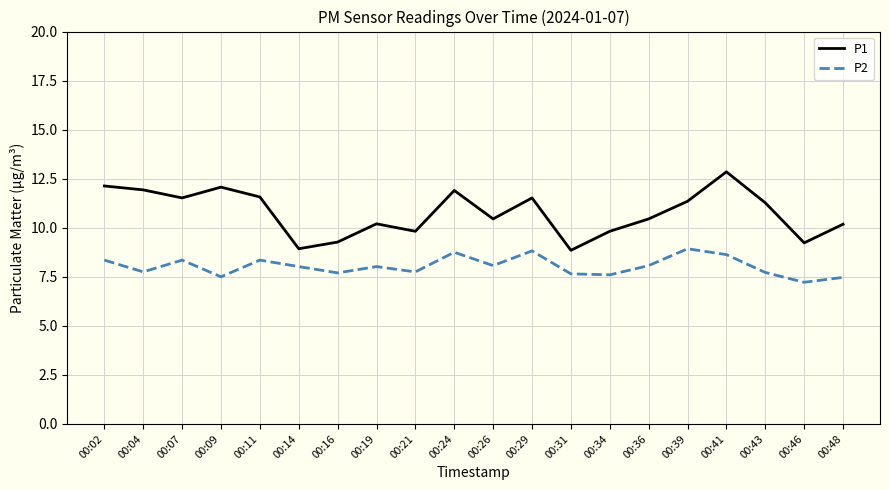

Rank the series at 00:26 from highest to lowest value.

P1, P2